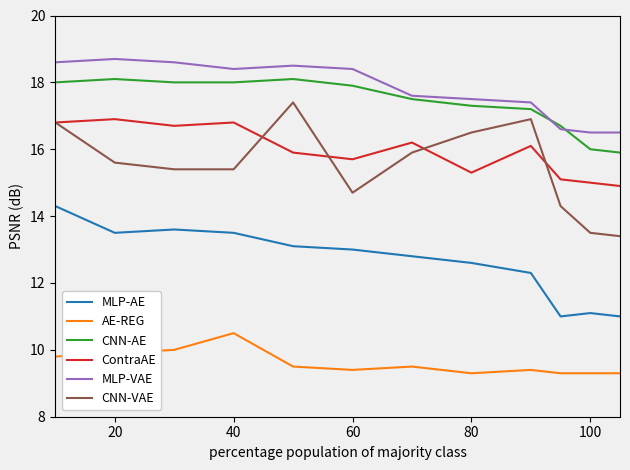

Rank the series by their maximum value, from highest to lowest.

MLP-VAE, CNN-AE, CNN-VAE, ContraAE, MLP-AE, AE-REG